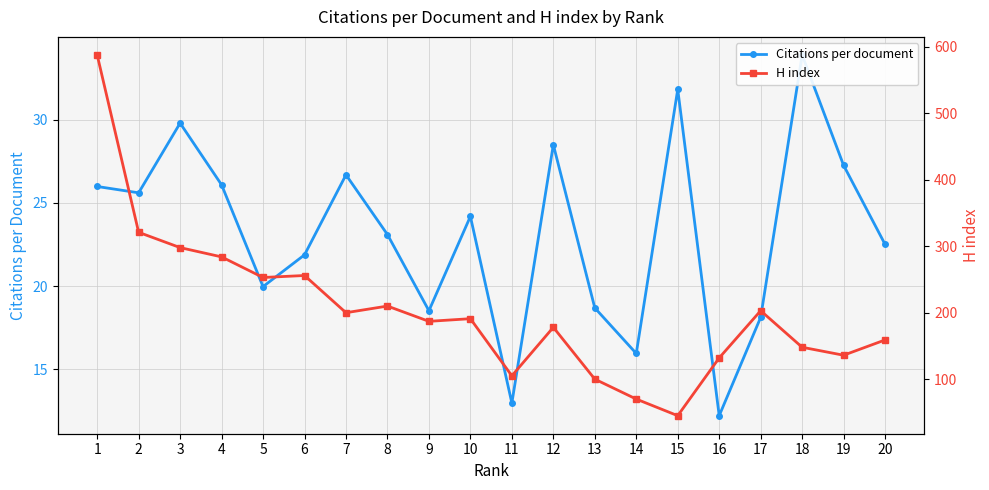

What is the value of the H index point at the 1st from the left?

588.0